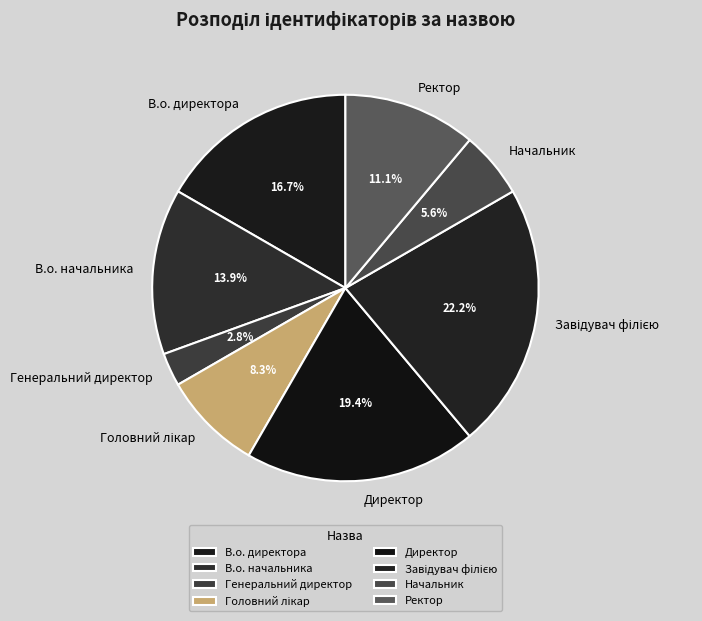

Which has a higher value, Начальник or Директор?

Директор